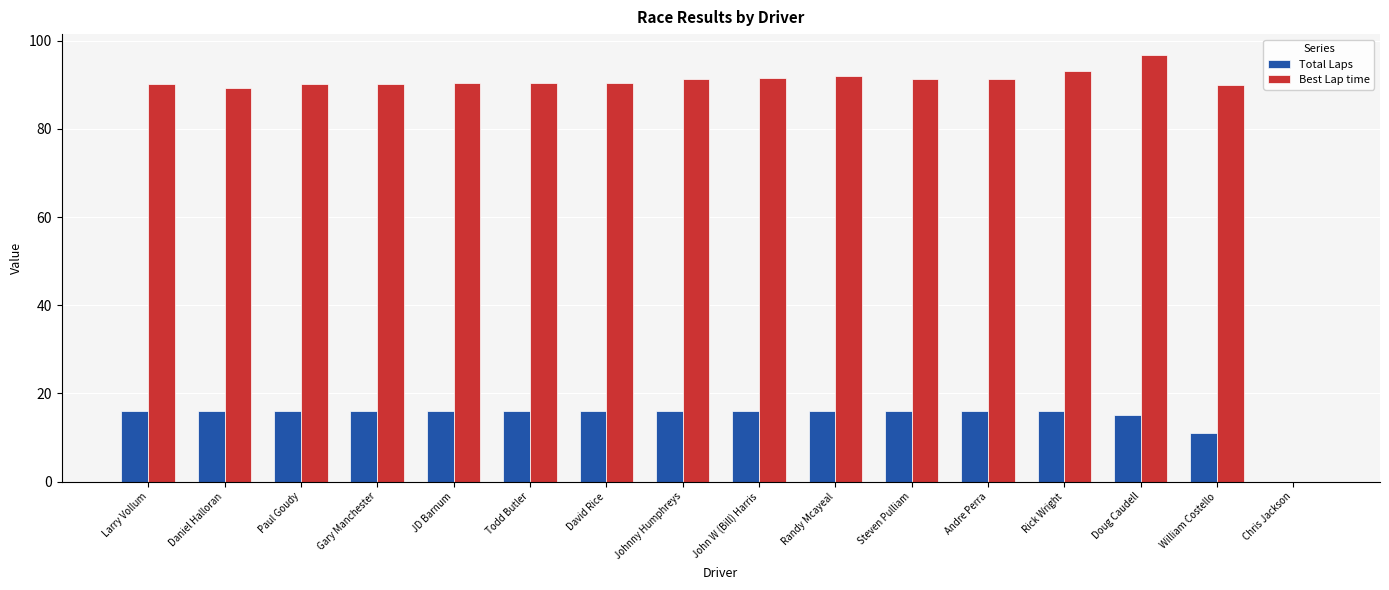

At which category does the chart reach its peak across all series?

Doug Caudell